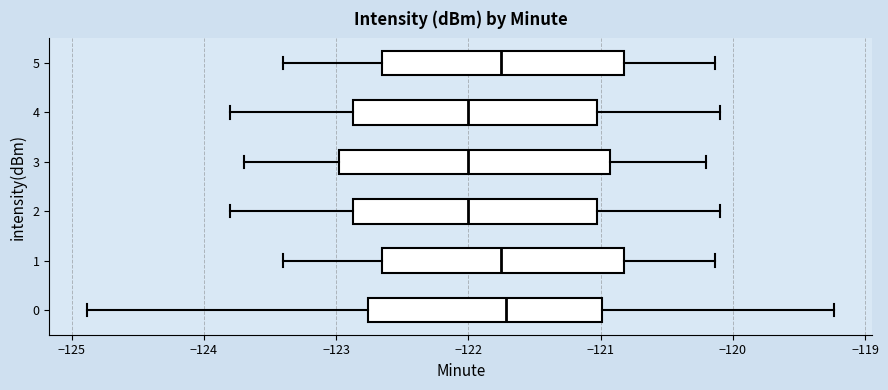

Reading bottom to top, transcribe this box plot: for each box, give where its median line is, the range the box spans, and where its two whiskers end, as read against the x-axis. The values are not printed on the chart, so give them approximately, as read against the axis.

0: median -121.7, box -122.8 to -121.0, whiskers -124.9 to -119.2
1: median -121.7, box -122.6 to -120.8, whiskers -123.4 to -120.1
2: median -122.0, box -122.9 to -121.0, whiskers -123.8 to -120.1
3: median -122.0, box -123.0 to -120.9, whiskers -123.7 to -120.2
4: median -122.0, box -122.9 to -121.0, whiskers -123.8 to -120.1
5: median -121.7, box -122.6 to -120.8, whiskers -123.4 to -120.1